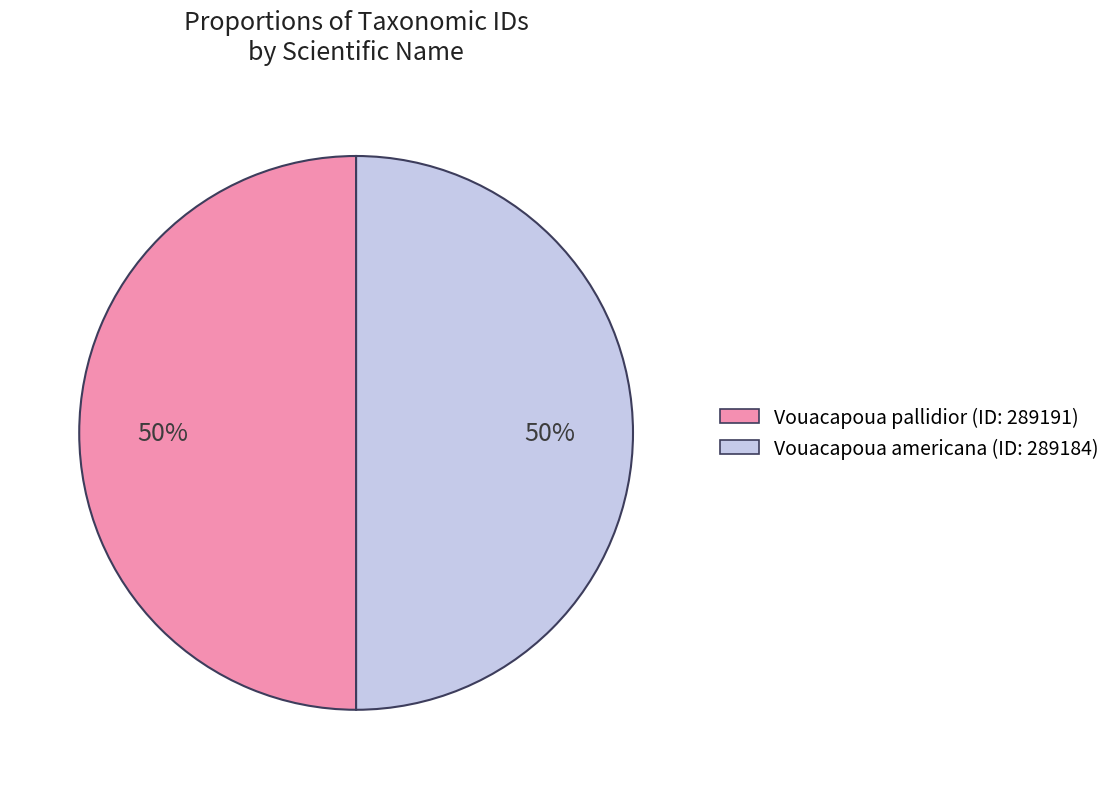

Approximately how many times larger is the value at Vouacapoua pallidior compared to Vouacapoua americana?

1.0